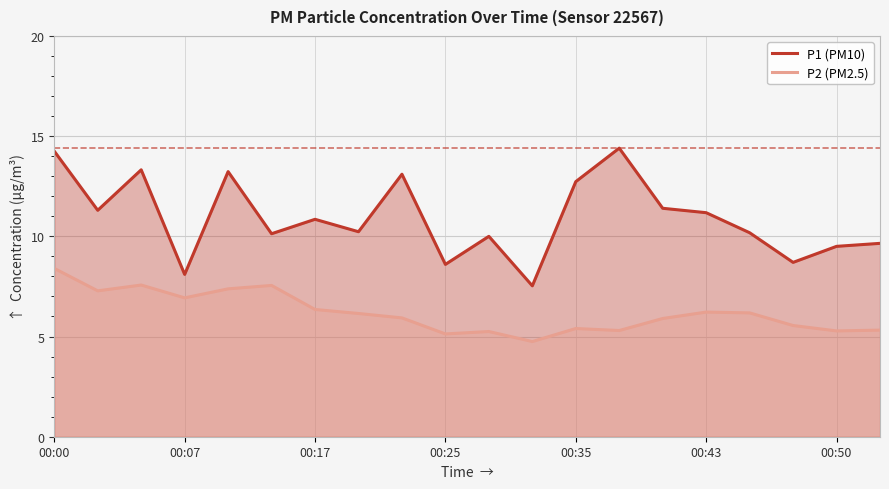

The P2 (PM2.5) series shows 5.3 at 00:50. True or false?

True